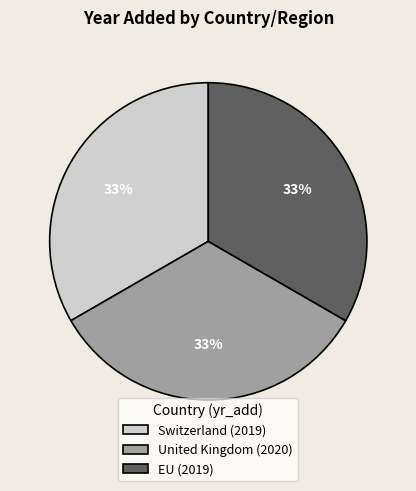

Count the number of slices in the pie.

3